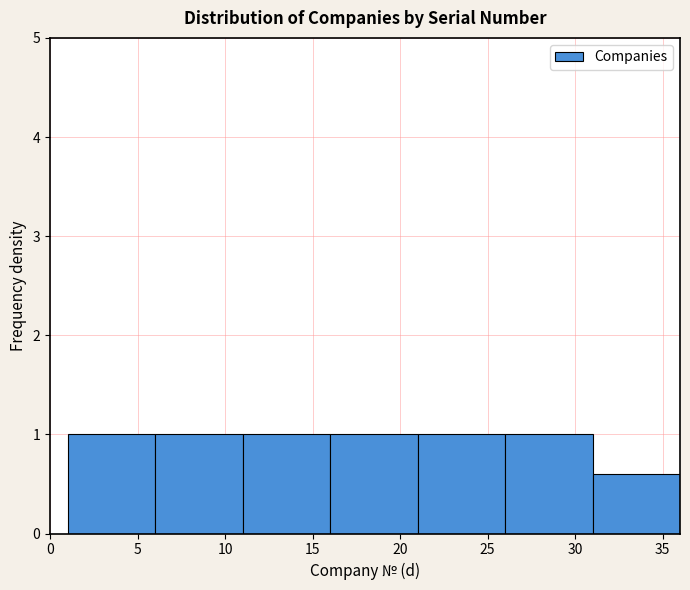

Reading left to right, transcribe this chart: for each bar, give the range it covers on the x-axis and its height. The values are not printed on the chart, so give them approximately, as read against the axis.

1 to 6: 1.0
6 to 11: 1.0
11 to 16: 1.0
16 to 21: 1.0
21 to 26: 1.0
26 to 31: 1.0
31 to 36: 0.6